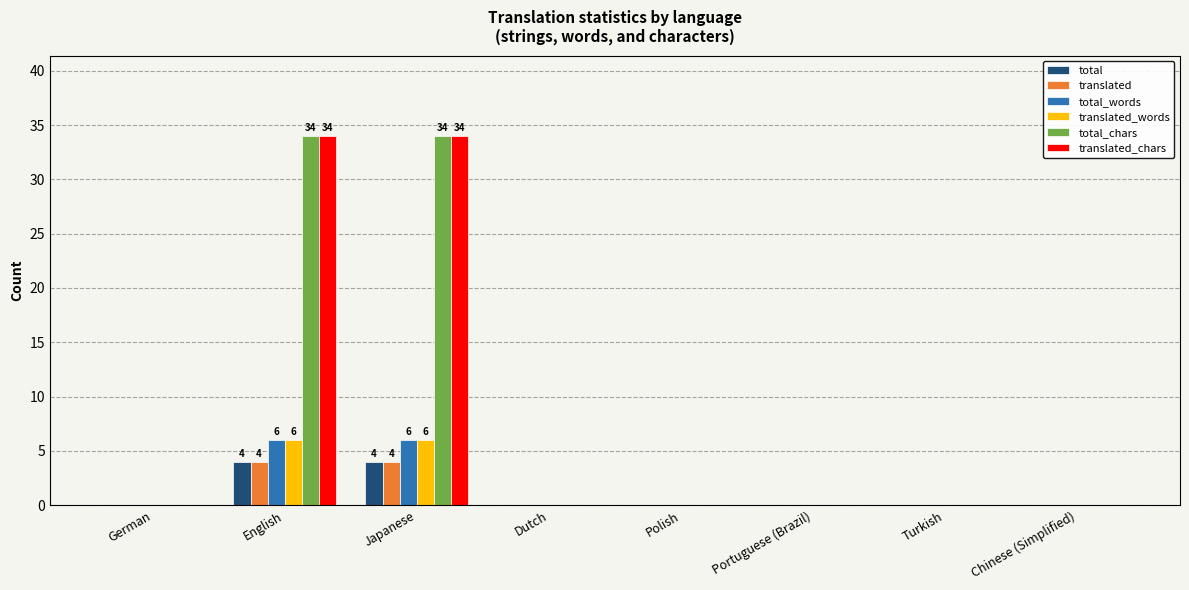

How many groups of bars are there?

8